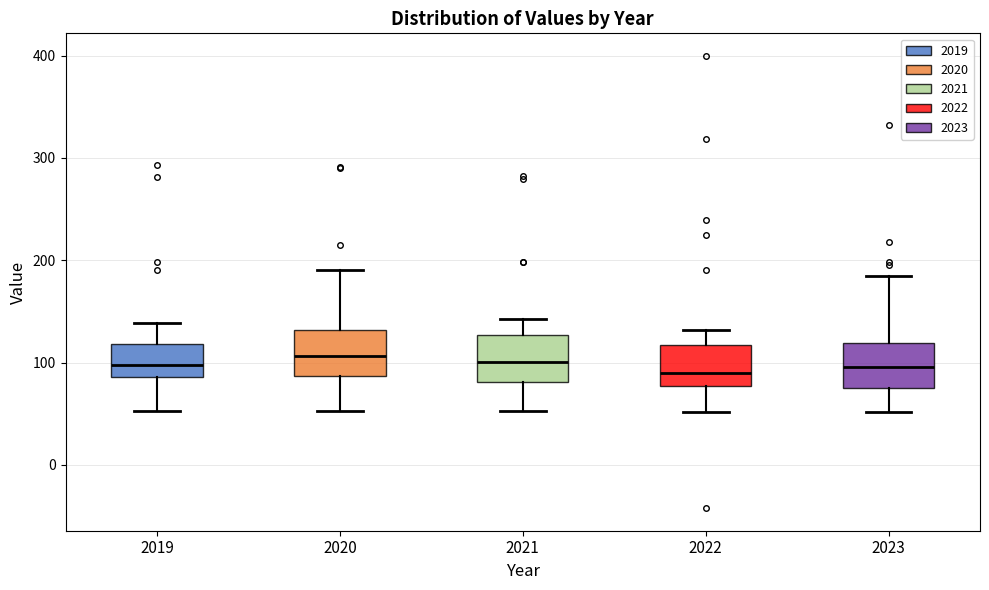

Reading left to right, read every box against the y-axis: the position of its median line, the range the box covers, and the ends of its whiskers. The values are not printed on the chart, so give them approximately, as read against the axis.

2019: median 100, box 90 to 120, whiskers 50 to 140
2020: median 110, box 90 to 130, whiskers 50 to 190
2021: median 100, box 80 to 130, whiskers 50 to 140
2022: median 90, box 80 to 120, whiskers 50 to 130
2023: median 100, box 80 to 120, whiskers 50 to 180